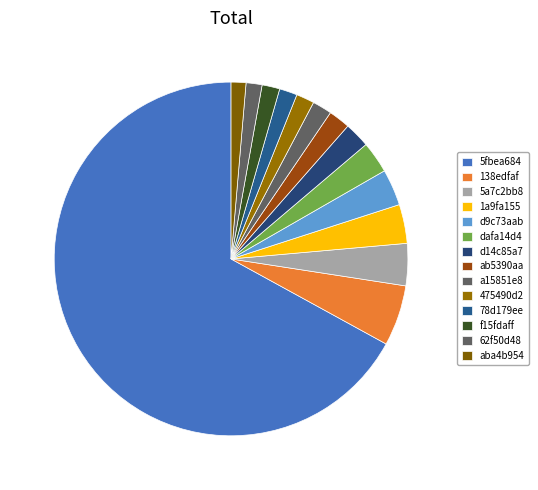

Count the number of slices in the pie.

14